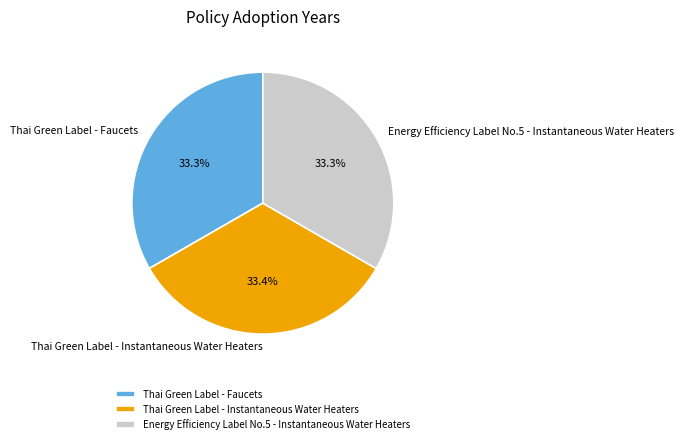

Is there any slice that represents more than half of the pie?

No